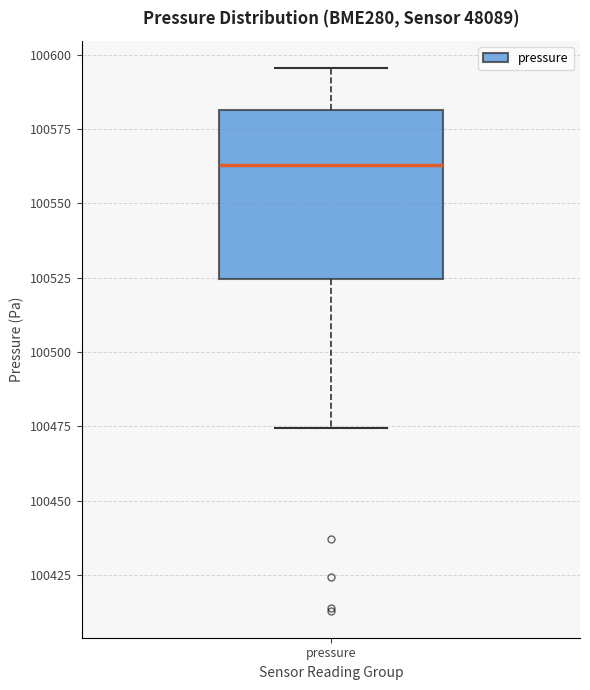

Read this box plot against the y-axis: the position of the median line, the range covered by the box, and the ends of both whiskers. The values are not printed on the chart, so give them approximately, as read against the axis.

median 100565, box 100525 to 100580, whiskers 100475 to 100595